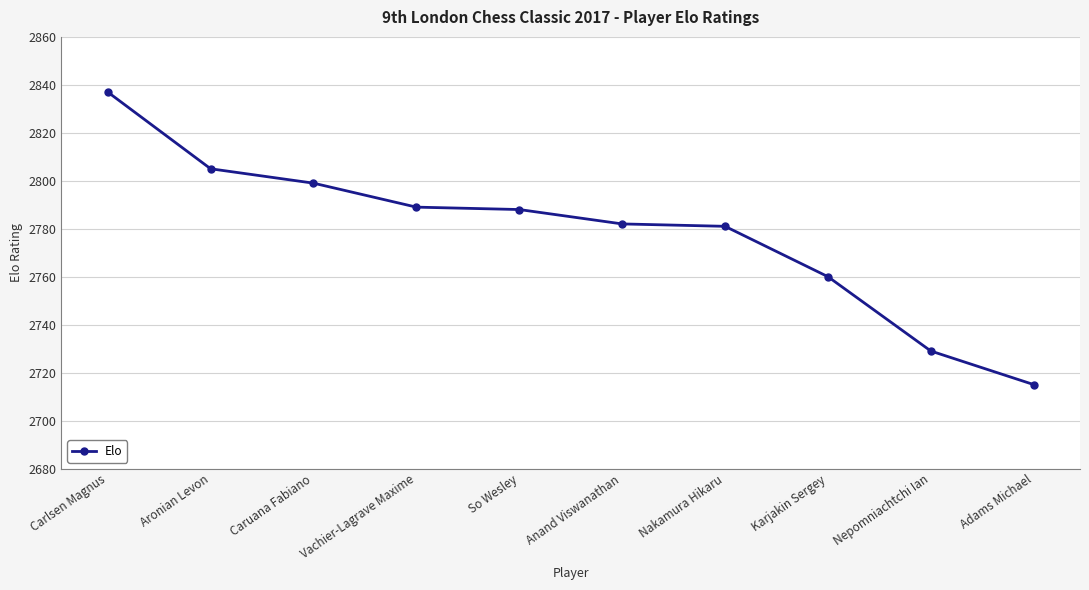

The chart shows a value of 1843 at Adams Michael. True or false?

False